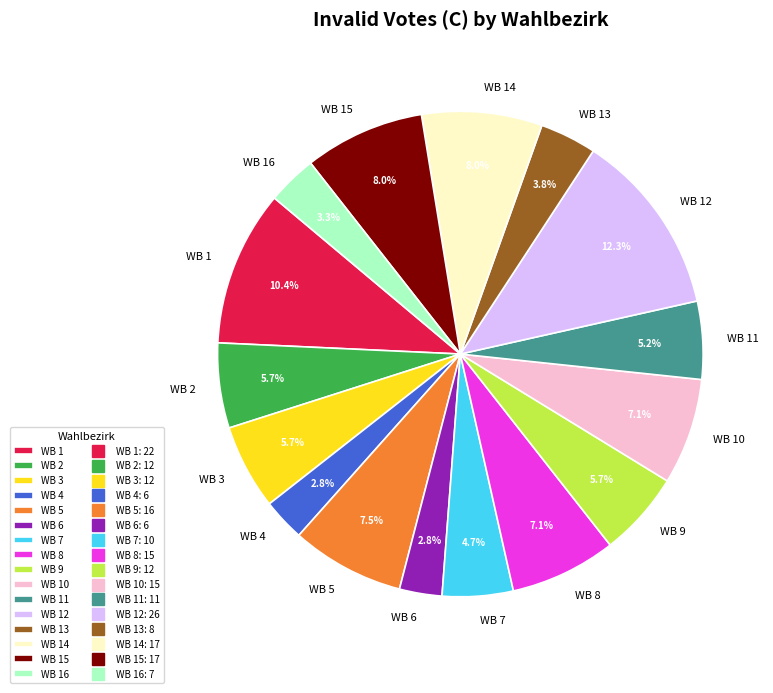

What is the ratio of the value at WB 14 to the value at WB 10?

1.1